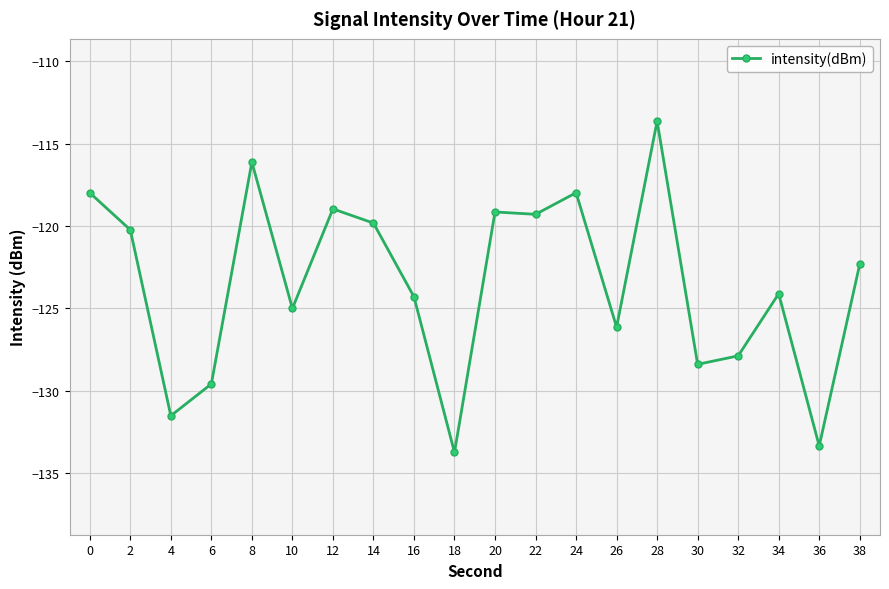

What is the value of the 10th point from the left?

-133.7